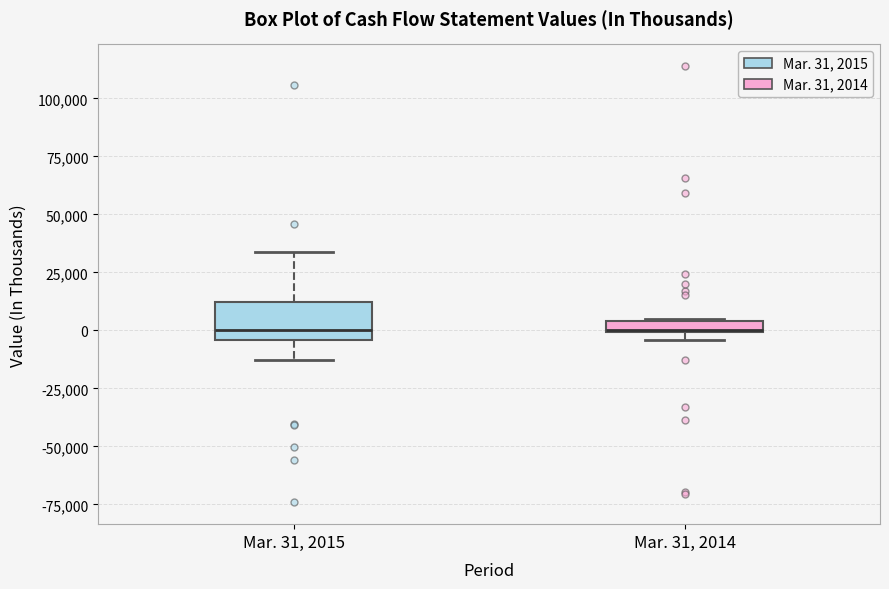

Comparing the boxes themselves (not the whiskers), which one is the tallest?

Mar. 31, 2015